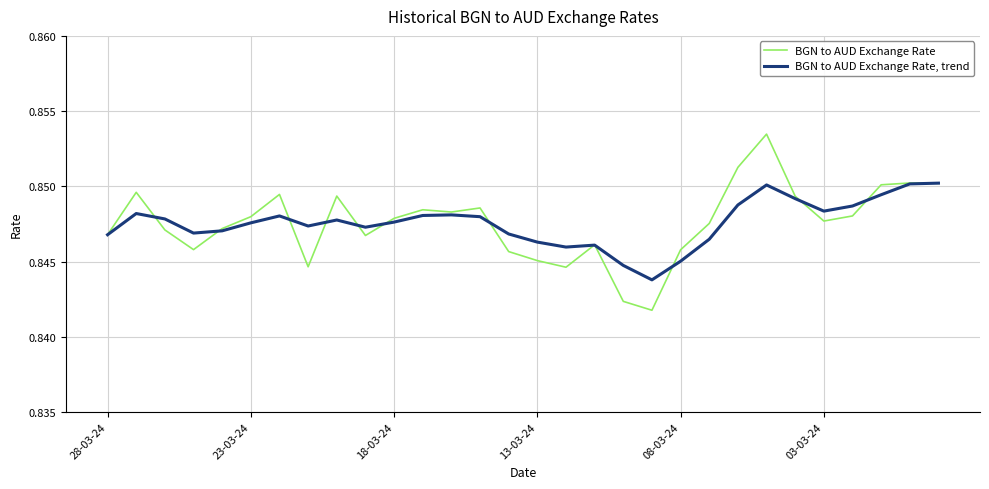

Rank the series by their maximum value, from highest to lowest.

BGN to AUD Exchange Rate, BGN to AUD Exchange Rate, trend